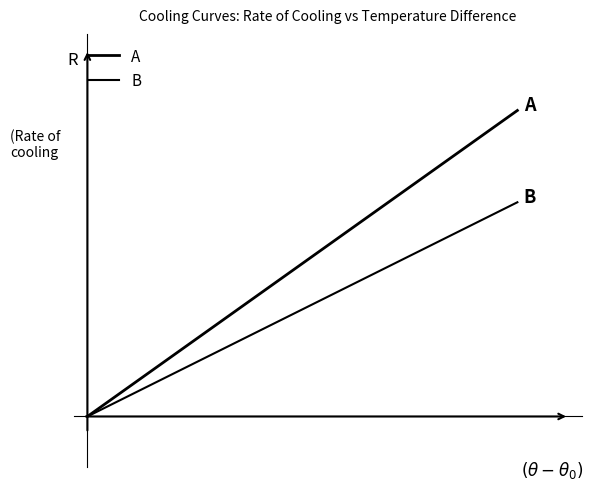

Does the chart have visible grid lines?

No